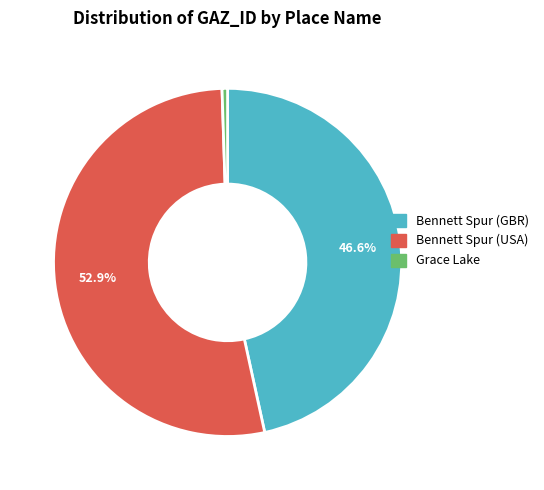

Count the number of slices in the pie.

3